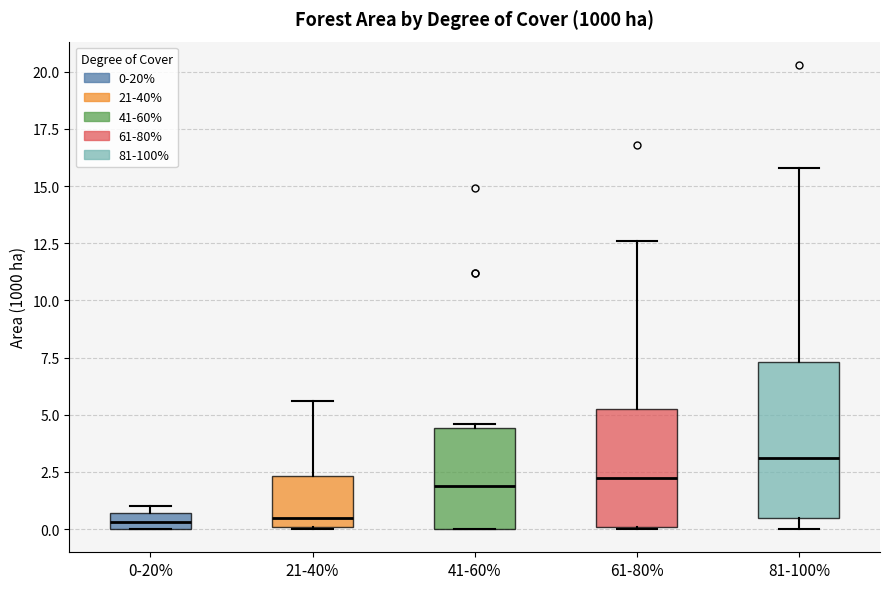

Where is the upper edge of the box for 21-40% on the y-axis? The values are not printed on the chart, so give them approximately, as read against the axis.

2.5